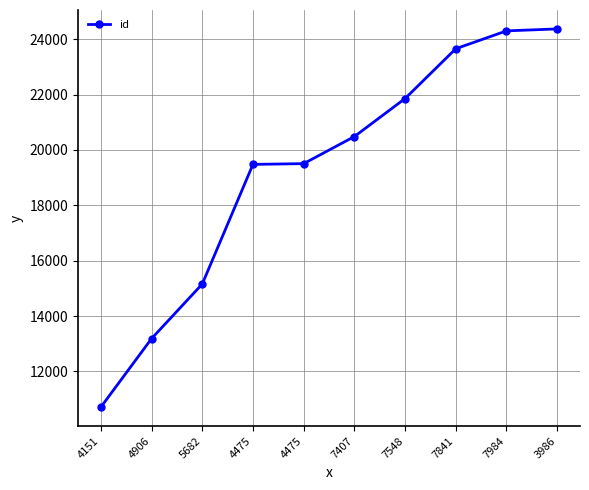

Does the chart have visible grid lines?

Yes